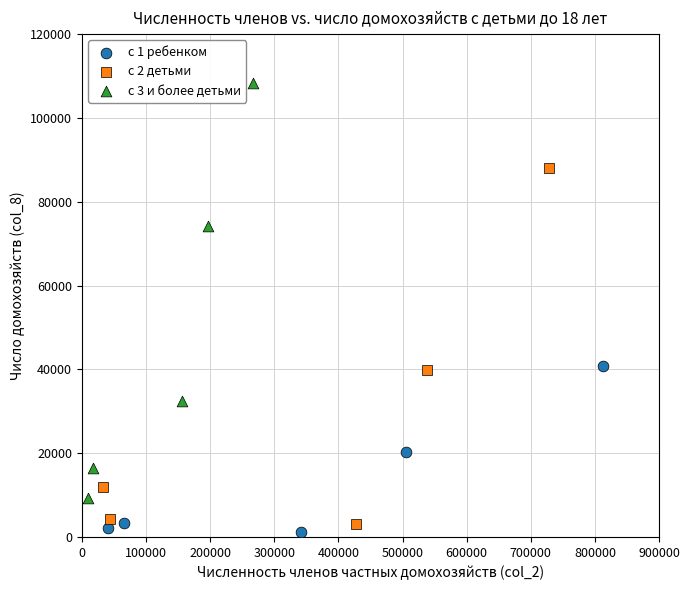

Which series has the largest Y range (max minus min)?

с 3 и более детьми